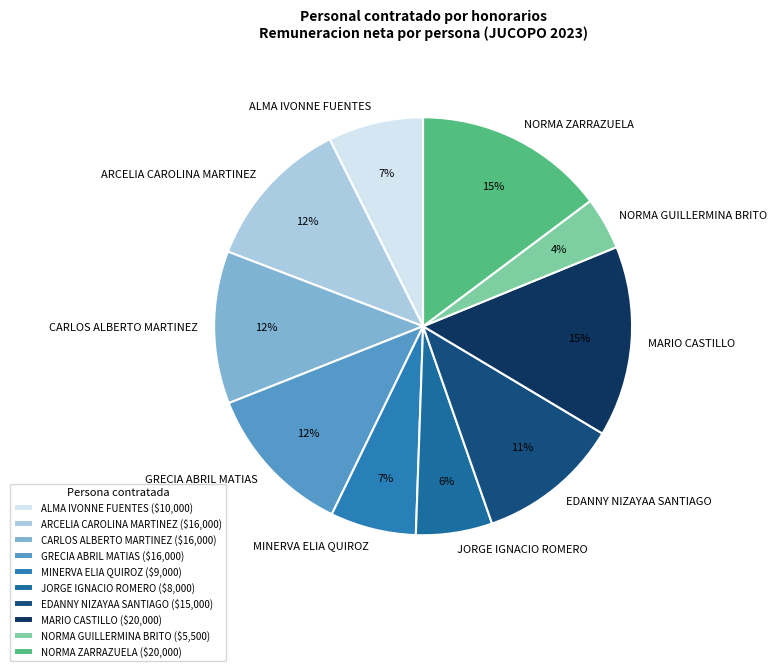

What percentage is the CARLOS ALBERTO MARTINEZ slice, to the nearest percent?

12%